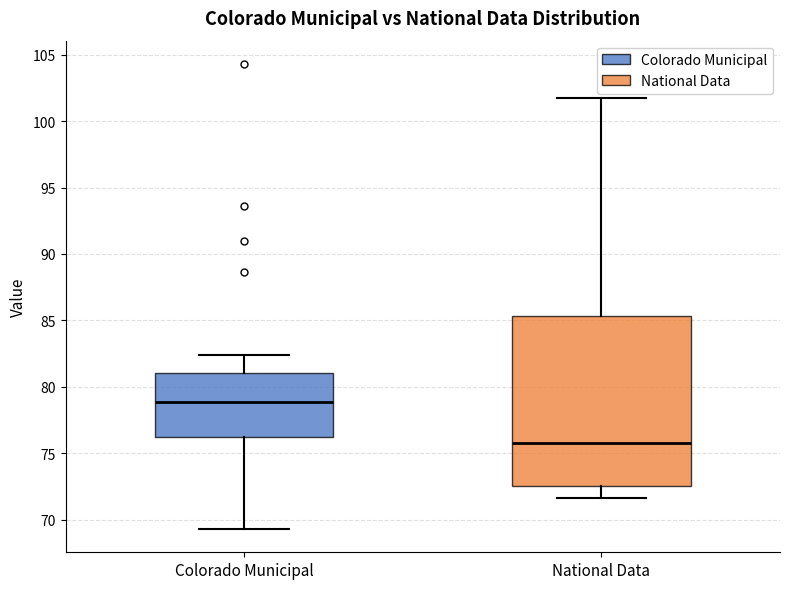

Where does the median line of the box for Colorado Municipal sit on the y-axis? The values are not printed on the chart, so give them approximately, as read against the axis.

79.0